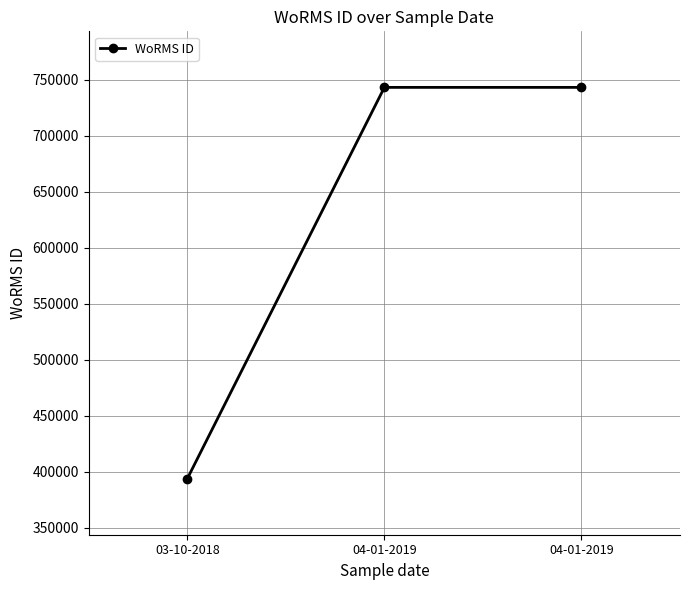

Does the chart display data point markers on the line(s)?

Yes